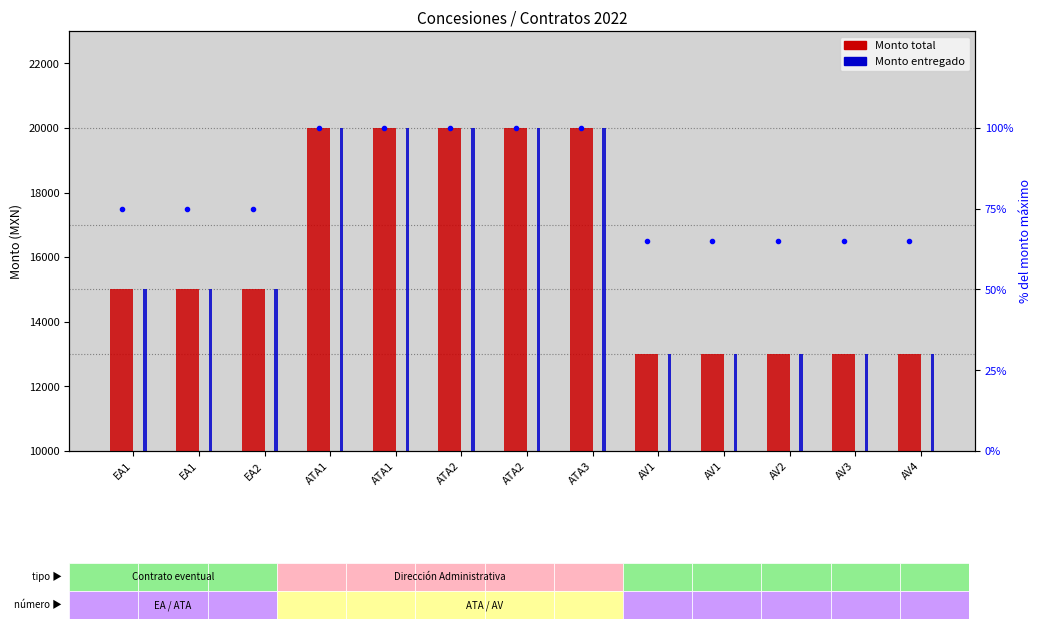

Rank the series at ATA2 from lowest to highest value.

% del máximo, Monto total, Monto entregado